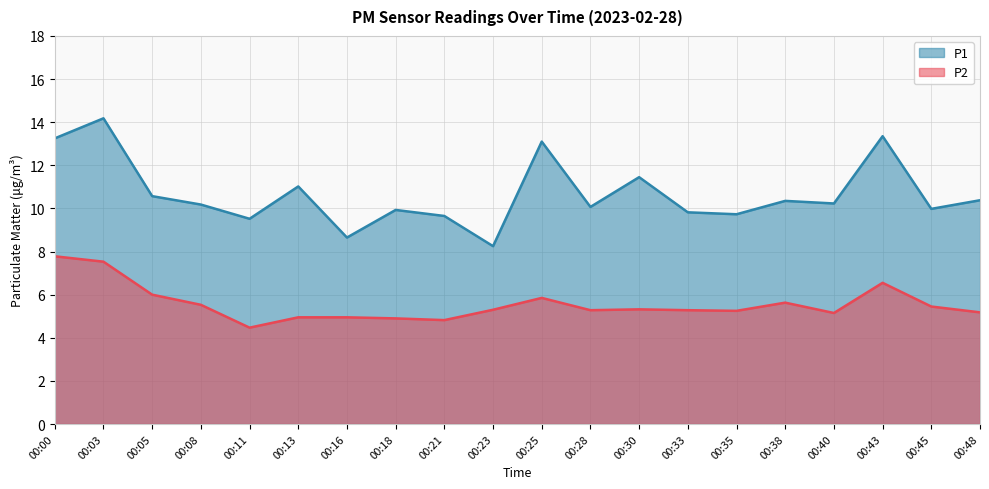

What is the difference between the maximum and minimum values in the P2 series?

3.3